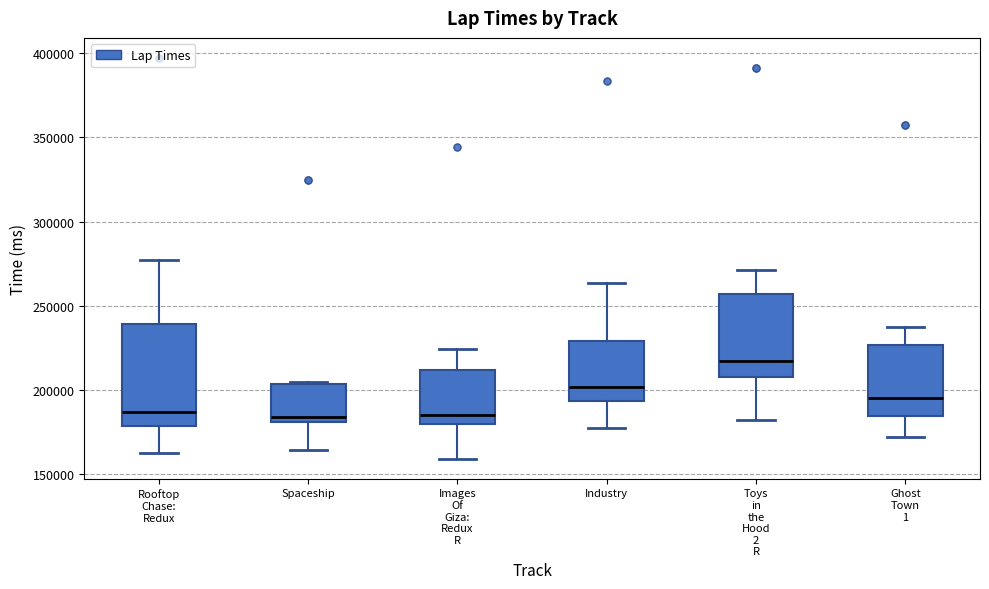

Reading left to right, read every box against the y-axis: the position of its median line, the range the box covers, and the ends of its whiskers. The values are not printed on the chart, so give them approximately, as read against the axis.

Rooftop Chase: Redux: median 185000, box 180000 to 240000, whiskers 165000 to 275000
Spaceship: median 185000, box 180000 to 205000, whiskers 165000 to 205000
Images Of Giza: Redux R: median 185000, box 180000 to 210000, whiskers 160000 to 225000
Industry: median 200000, box 195000 to 230000, whiskers 175000 to 265000
Toys in the Hood 2 R: median 215000, box 210000 to 255000, whiskers 180000 to 270000
Ghost Town 1: median 195000, box 185000 to 225000, whiskers 170000 to 235000